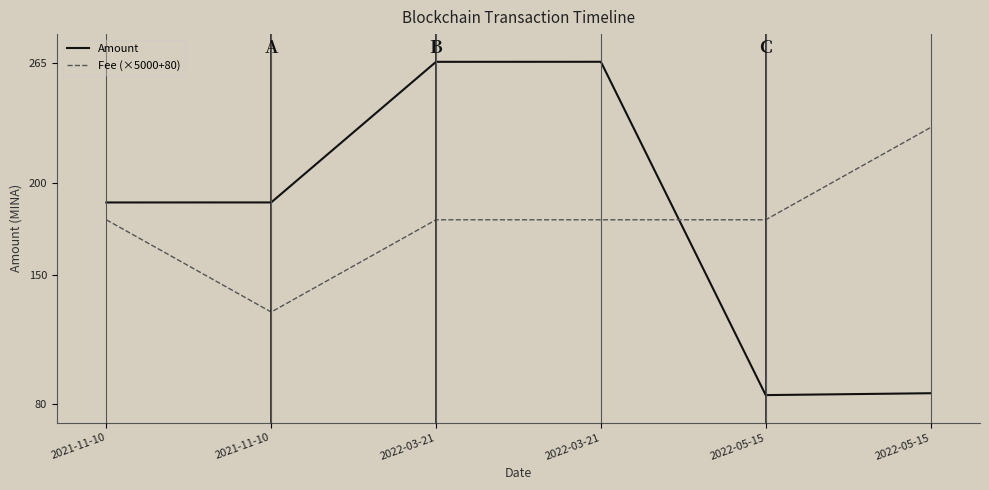

What are all the series names shown in the legend?

Amount, Fee (×5000+80)